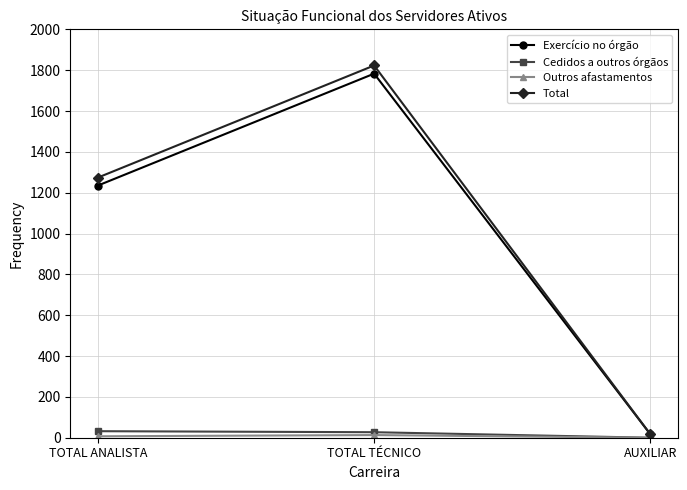

How many data points does each series have?

3